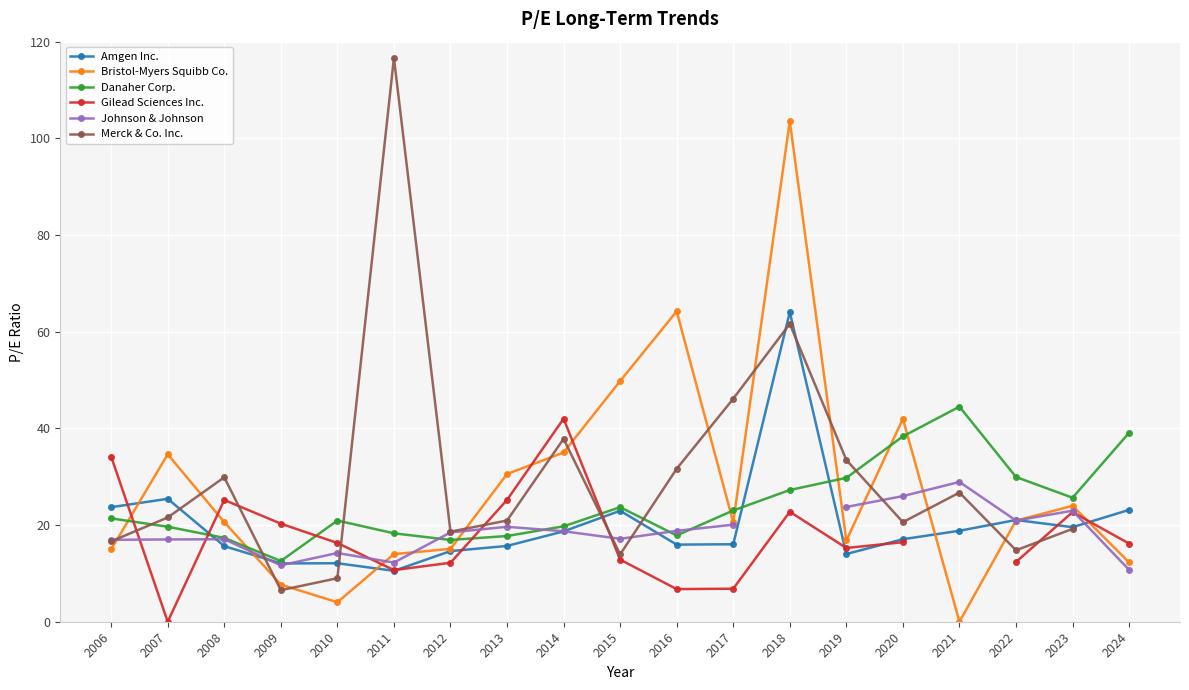

What is the total value across all series at 2023?

134.0